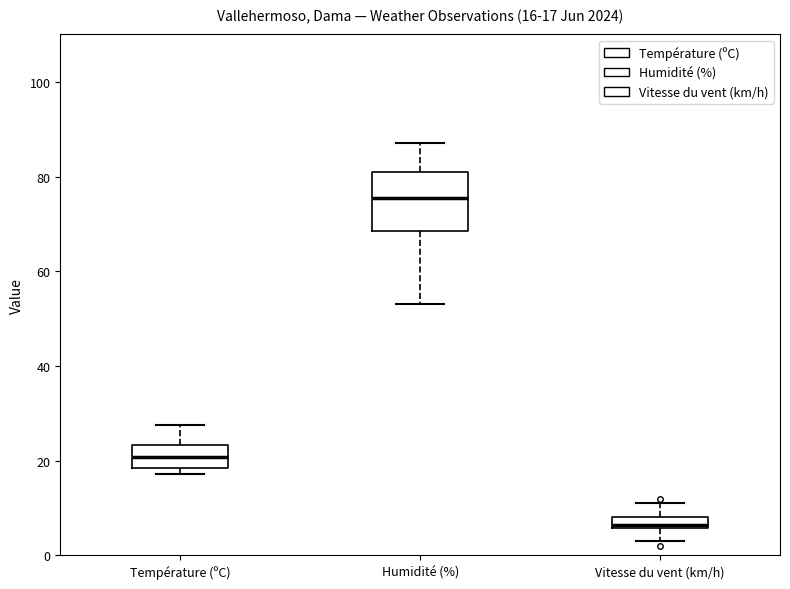

Comparing the boxes themselves (not the whiskers), which one is the tallest?

Humidité (%)